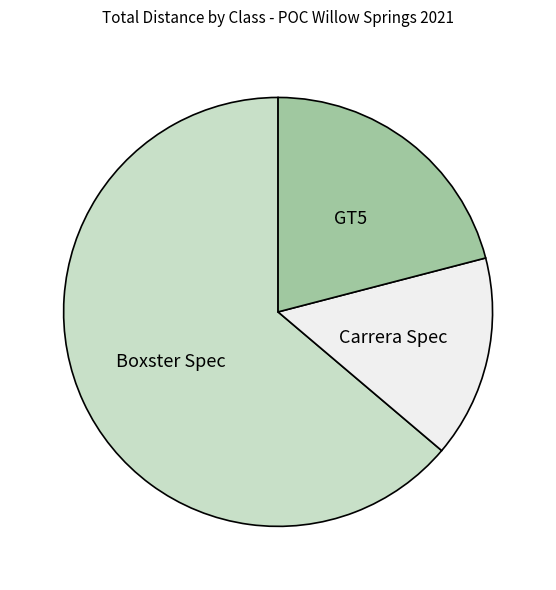

Between GT5 and Carrera Spec, which is larger?

GT5